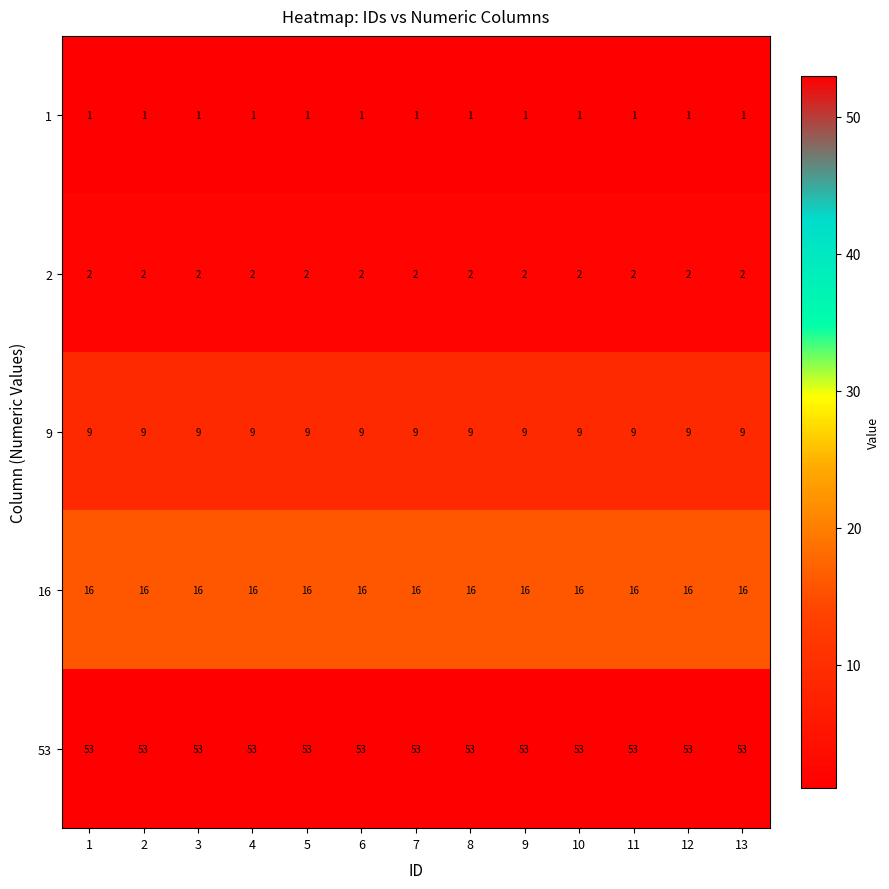

What is the difference between the highest and lowest values at 12?

52